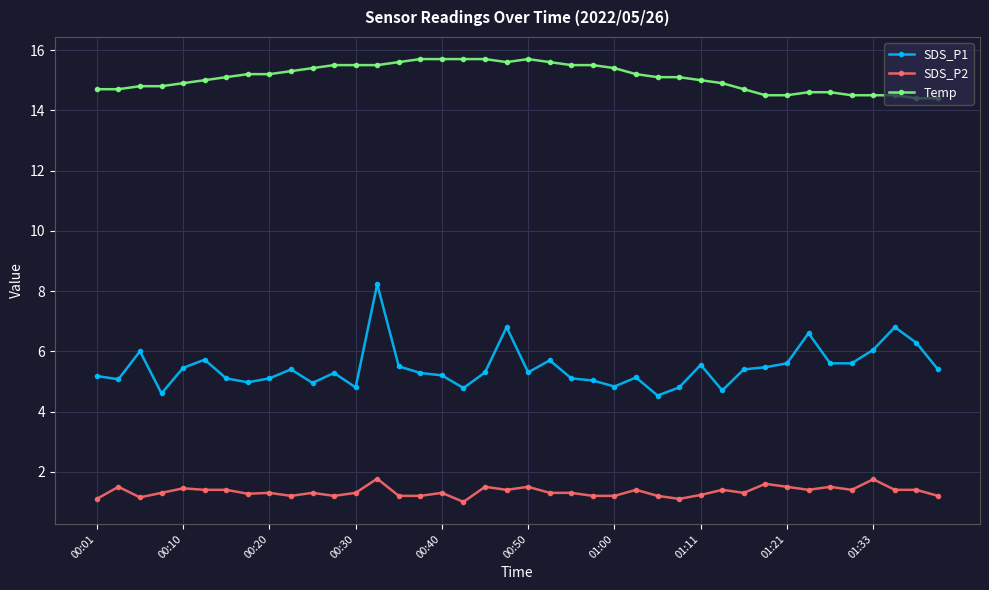

Which series has the widest spread of values?

SDS_P1